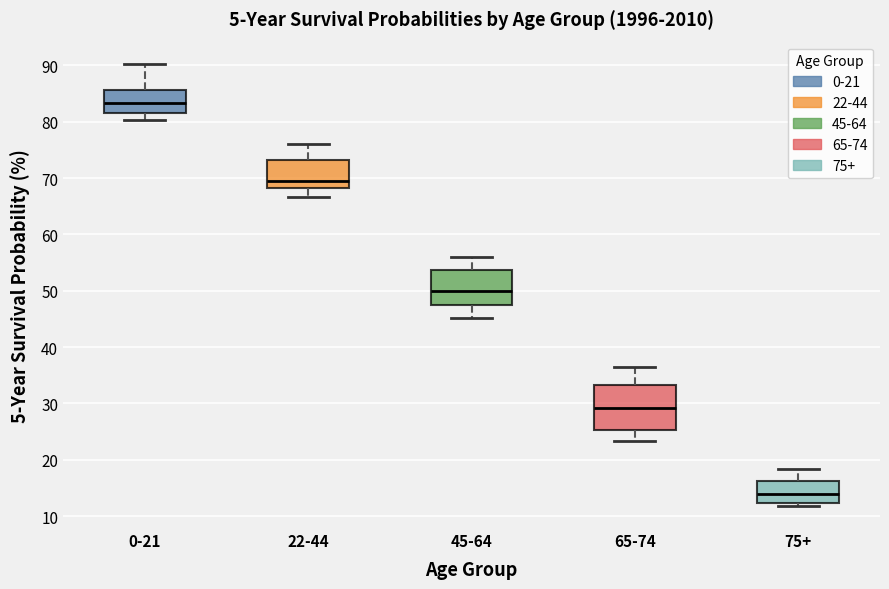

Reading left to right, transcribe this box plot: for each box, give where its median line is, the range the box spans, and where its two whiskers end, as read against the y-axis. The values are not printed on the chart, so give them approximately, as read against the axis.

0-21: median 83, box 82 to 86, whiskers 80 to 90
22-44: median 70, box 68 to 73, whiskers 67 to 76
45-64: median 50, box 47 to 54, whiskers 45 to 56
65-74: median 29, box 25 to 33, whiskers 23 to 36
75+: median 14, box 12 to 16, whiskers 12 (just below the box's lower edge) to 18